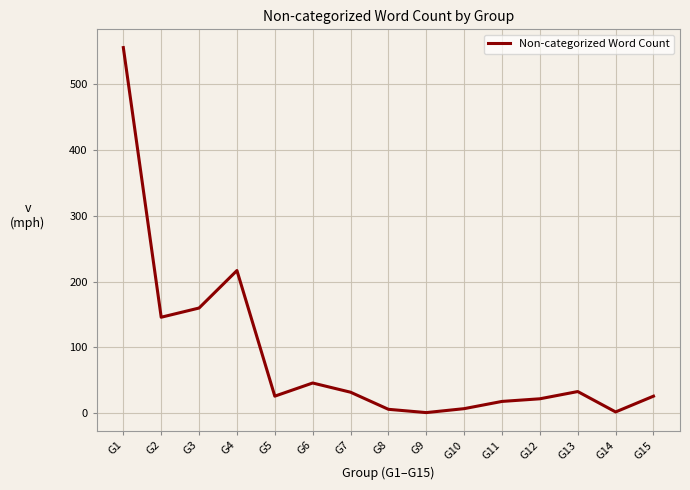

What is the change in value from G1 to G11?

-538